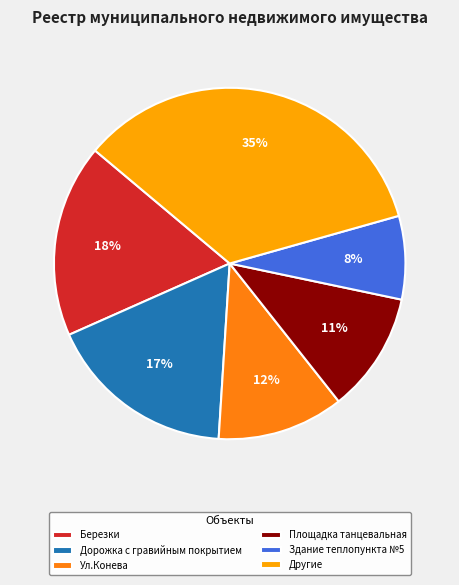

How many slices are in this pie chart?

6